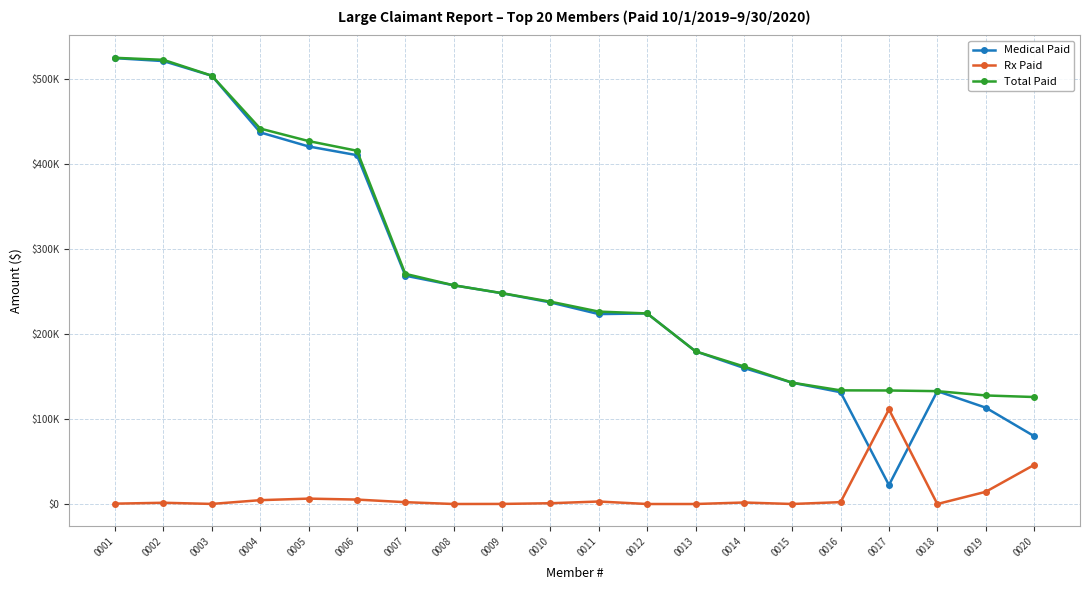

At which category is the sum across all series the highest?

0001